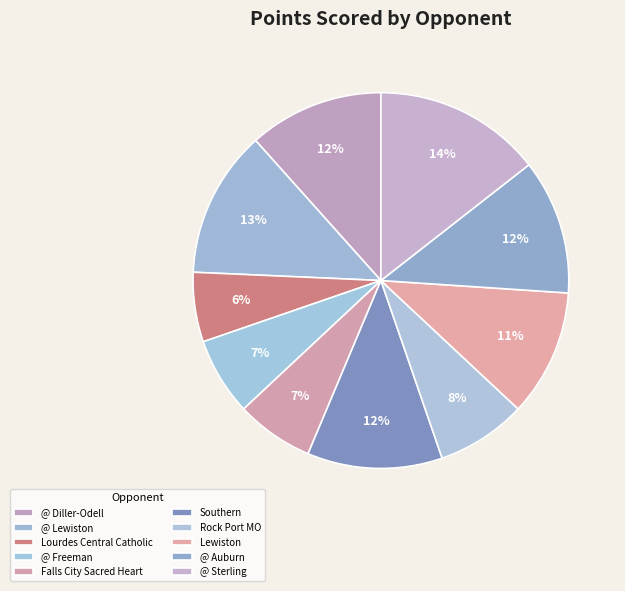

Between @ Diller-Odell and @ Sterling, which is larger?

@ Sterling